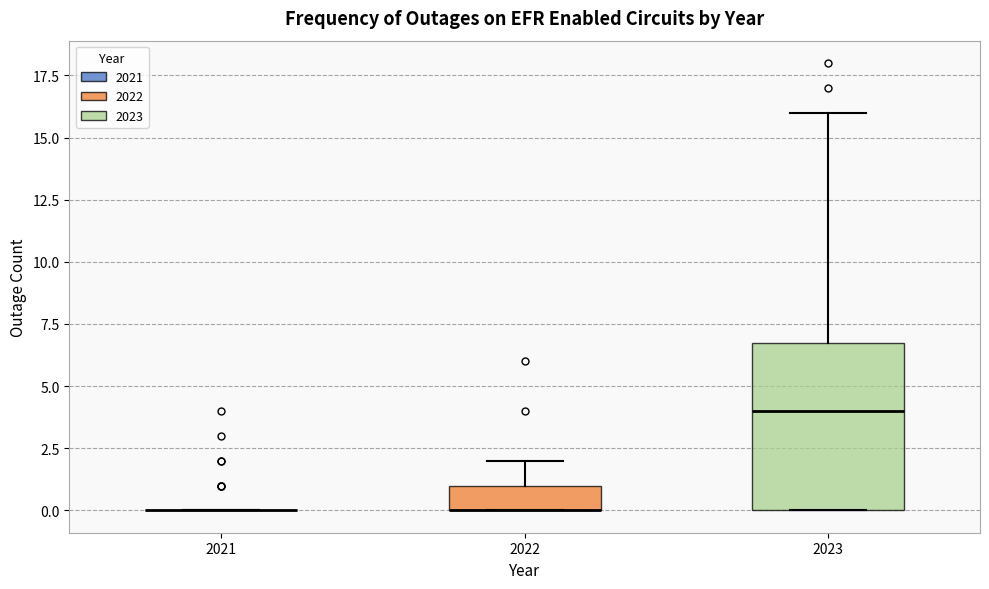

Reading left to right, transcribe this box plot: for each box, give where its median line is, the range the box spans, and where its two whiskers end, as read against the y-axis. The values are not printed on the chart, so give them approximately, as read against the axis.

2021: box collapsed to a line at 0, whiskers 0 to 0
2022: median 0 (drawn on the box's lower edge), box 0 to 1, whiskers 0 to 2
2023: median 4, box 0 to 7, whiskers 0 to 16